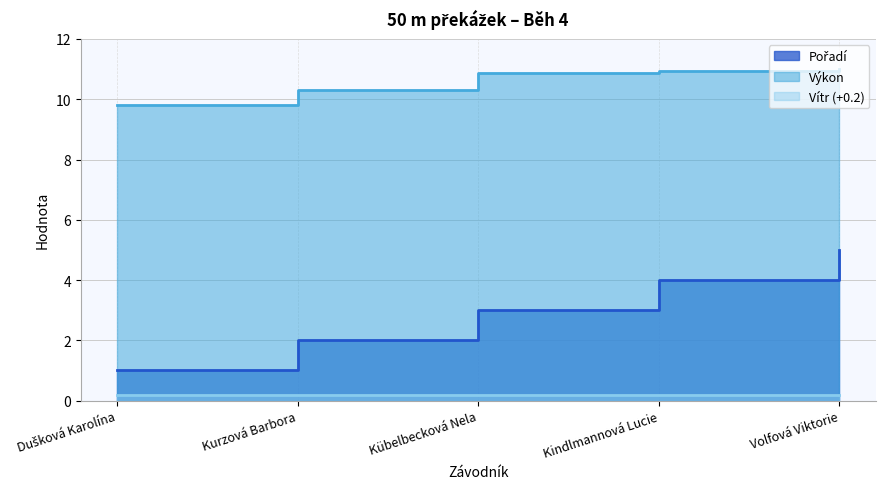

What is the maximum value for Pořadí?

5.0